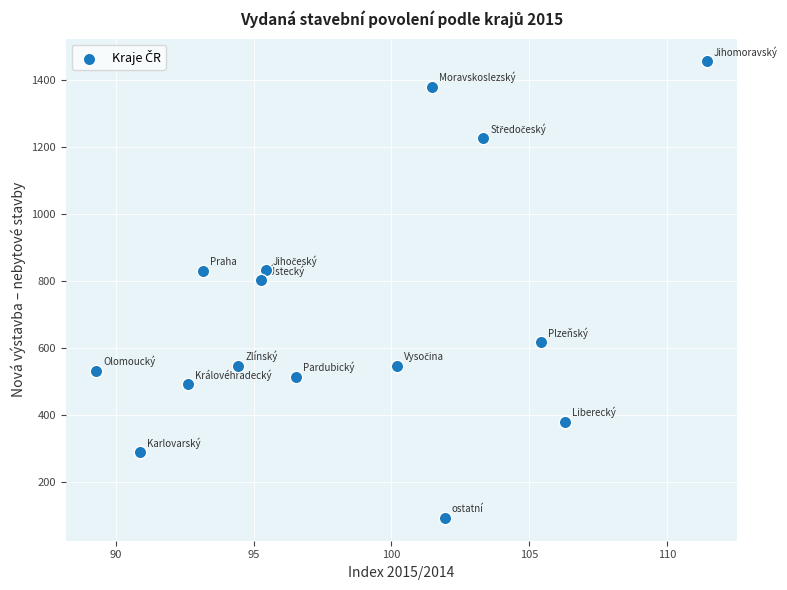

What Y value in the scatter plot is closest to 774?

802